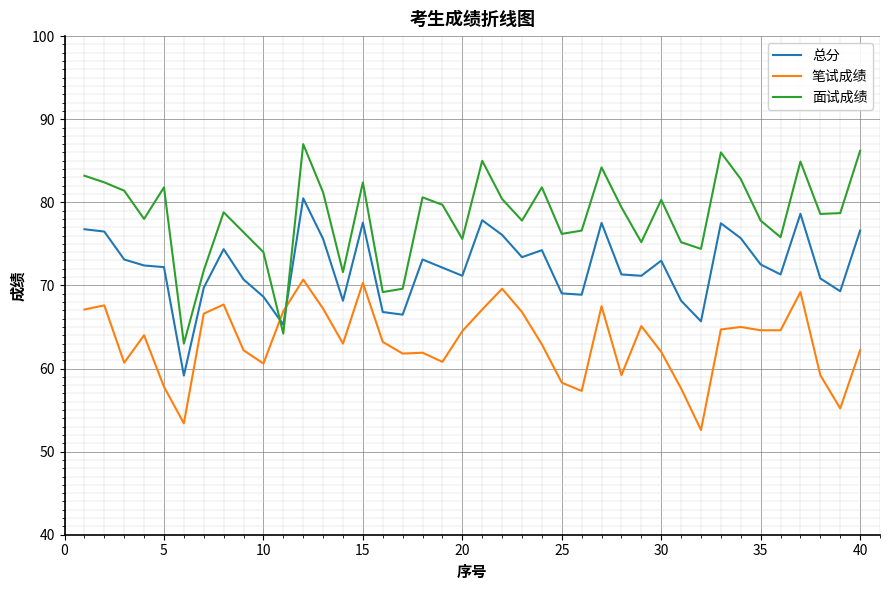

What is the average value of the 面试成绩 series?

78.2